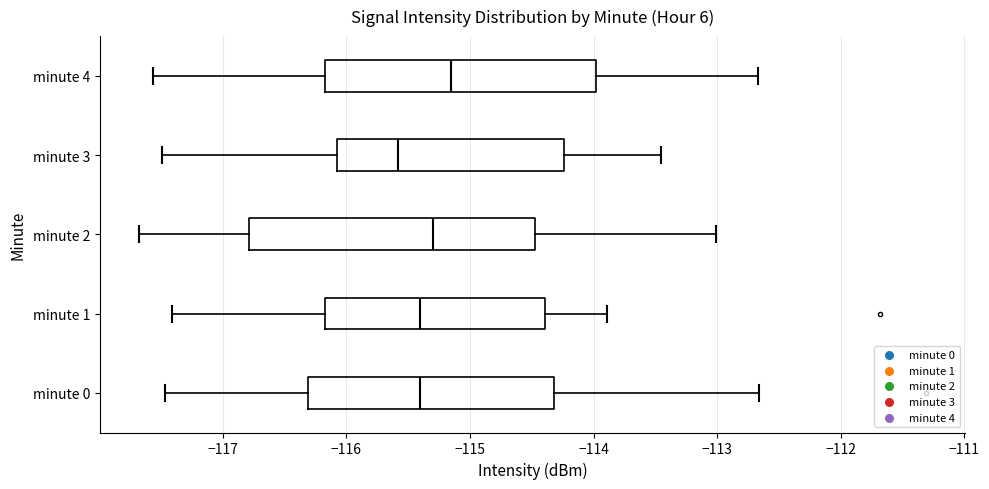

Reading bottom to top, read every box against the x-axis: the position of its median line, the range the box covers, and the ends of its whiskers. The values are not printed on the chart, so give them approximately, as read against the axis.

minute 0: median -115.4, box -116.3 to -114.3, whiskers -117.5 to -112.7
minute 1: median -115.4, box -116.2 to -114.4, whiskers -117.4 to -113.9
minute 2: median -115.3, box -116.8 to -114.5, whiskers -117.7 to -113.0
minute 3: median -115.6, box -116.1 to -114.2, whiskers -117.5 to -113.5
minute 4: median -115.2, box -116.2 to -114.0, whiskers -117.6 to -112.7